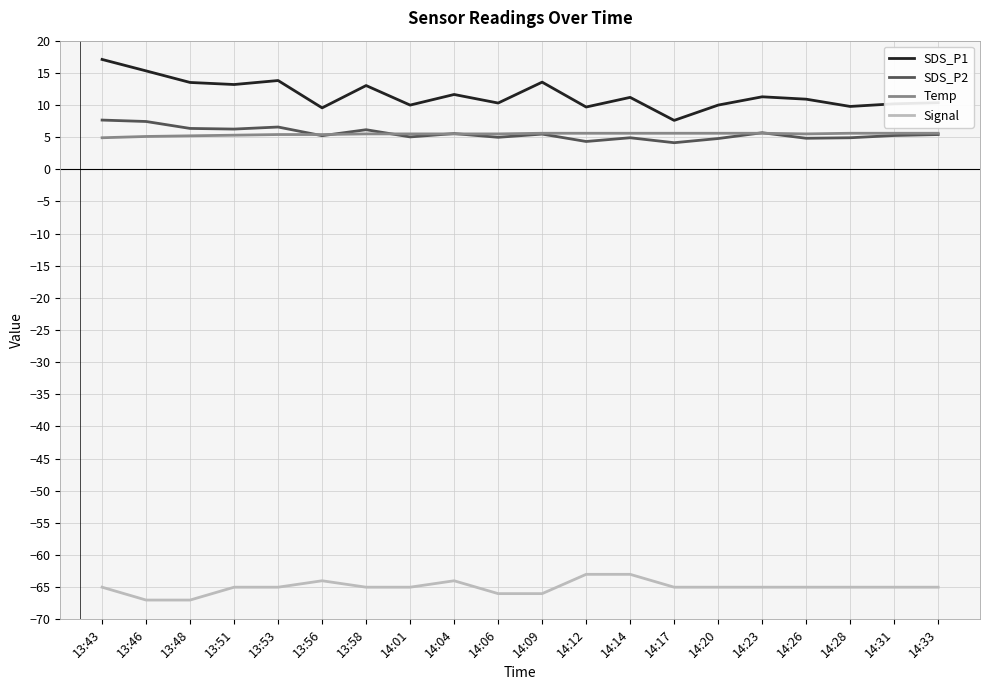

What is the difference between the maximum and minimum values in the Signal series?

4.0